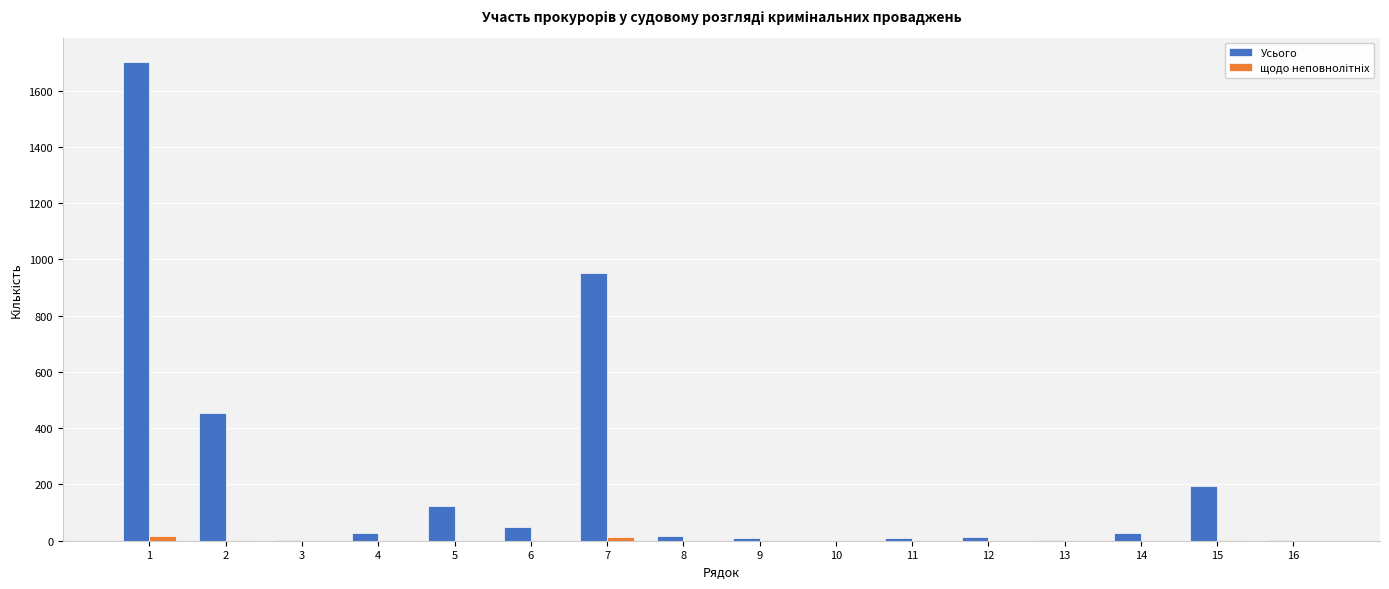

What is the greatest value displayed?

1703